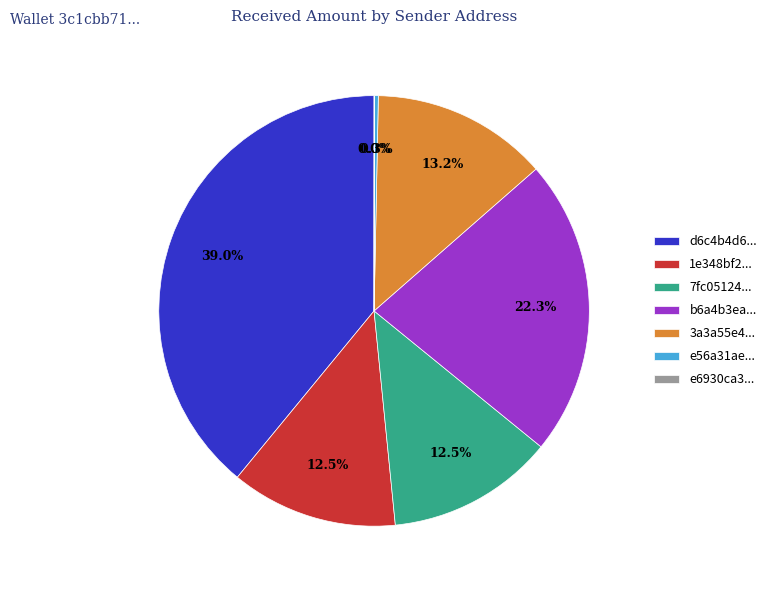

Do 7fc05124... and d6c4b4d6... together represent more than half of the pie?

Yes